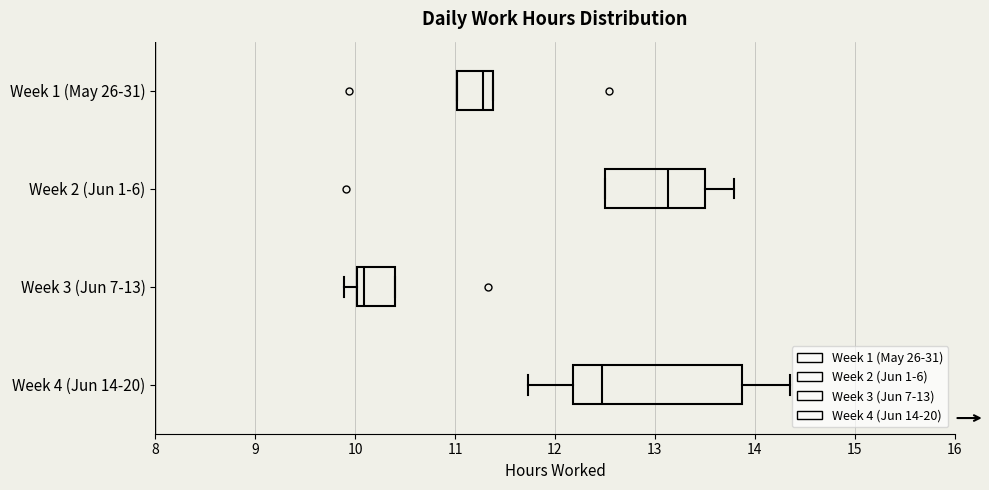

Reading bottom to top, transcribe this box plot: for each box, give where its median line is, the range the box spans, and where its two whiskers end, as read against the x-axis. The values are not printed on the chart, so give them approximately, as read against the axis.

Week 4 (Jun 14-20): median 12.5, box 12.2 to 13.9, whiskers 11.7 to 14.4
Week 3 (Jun 7-13): median 10.1, box 10.0 to 10.4, whiskers 9.9 to 10.4
Week 2 (Jun 1-6): median 13.1, box 12.5 to 13.5, whiskers 12.5 to 13.8
Week 1 (May 26-31): median 11.3, box 11.0 to 11.4, whiskers 11.0 to 11.4